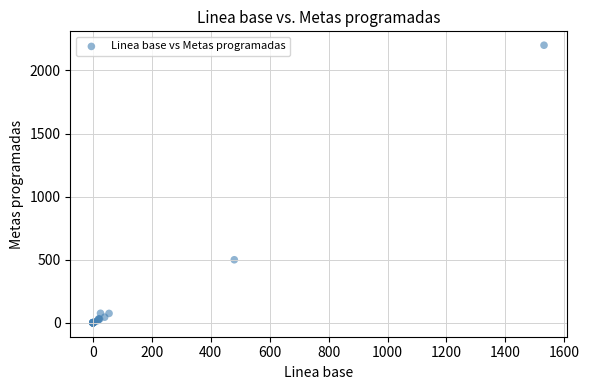

What Y value in the scatter plot is closest to 1100?

500.0